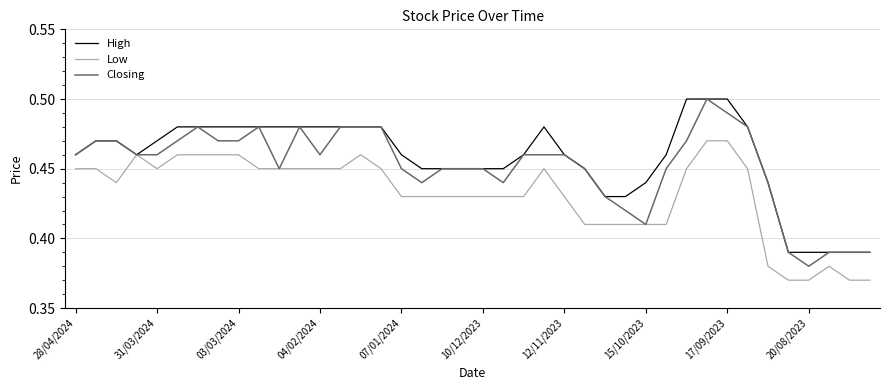

Rank the series by their average value, from highest to lowest.

High, Closing, Low